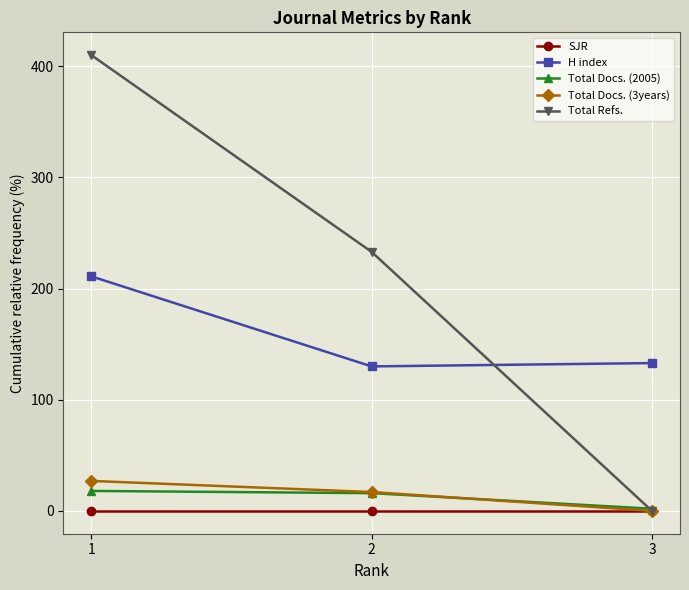

What is the spread (max minus min) of values at 1?

410